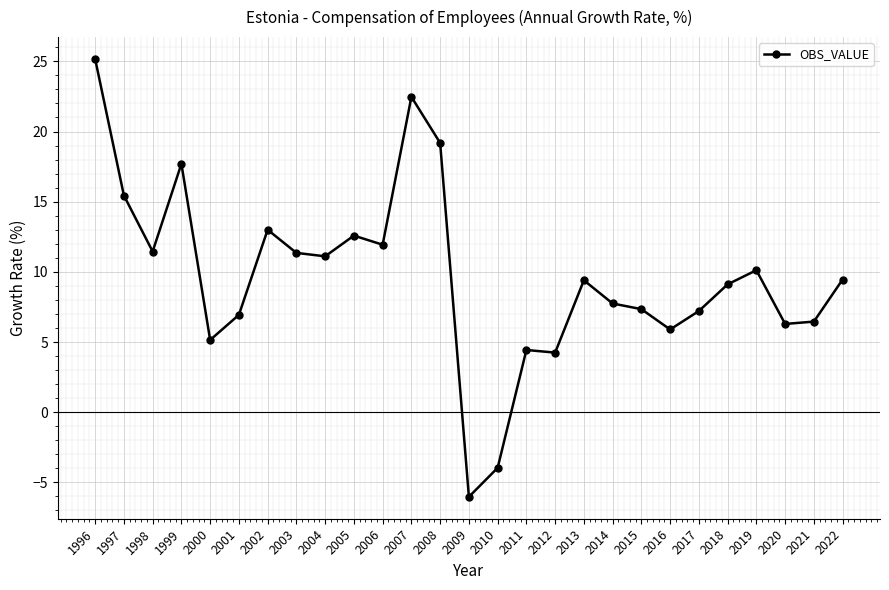

Where is the first local maximum?

1999